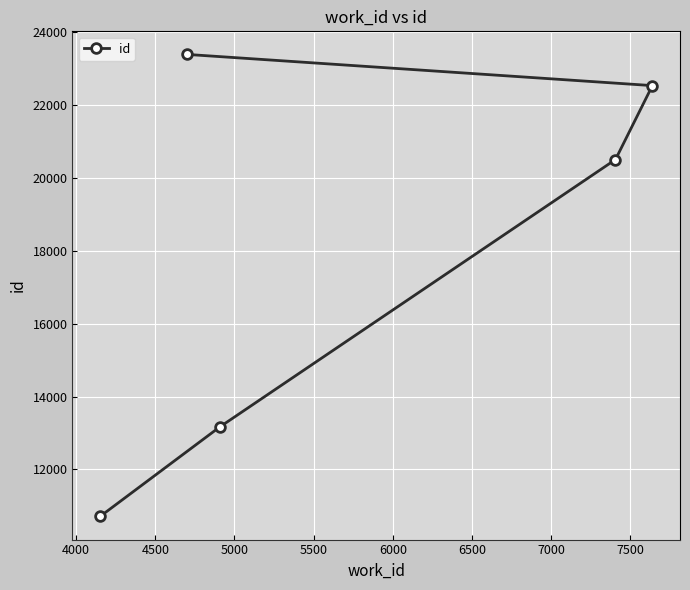

What is the difference between the second highest and minimum values?

11816